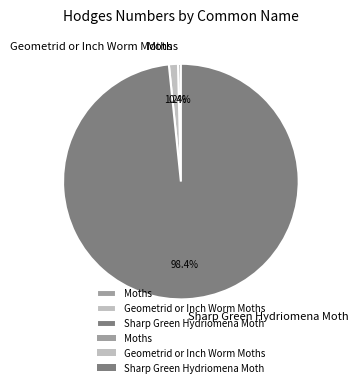

What percentage is NOT represented by Geometrid or Inch Worm Moths?

98.8%